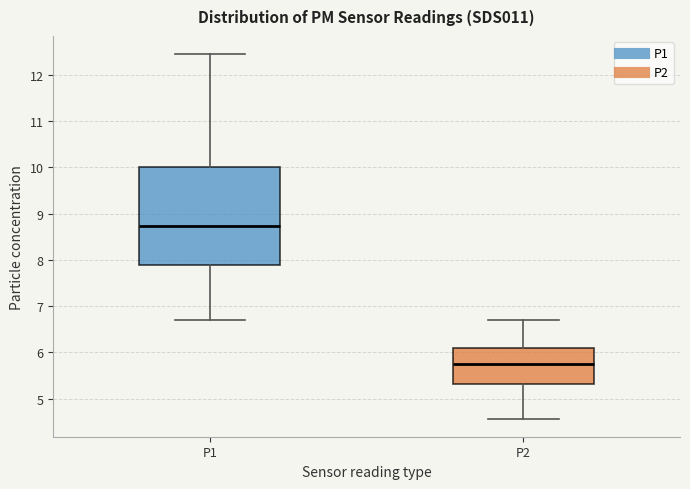

Reading left to right, transcribe this box plot: for each box, give where its median line is, the range the box spans, and where its two whiskers end, as read against the y-axis. The values are not printed on the chart, so give them approximately, as read against the axis.

P1: median 8.7, box 7.9 to 10.0, whiskers 6.7 to 12.5
P2: median 5.8, box 5.3 to 6.1, whiskers 4.6 to 6.7